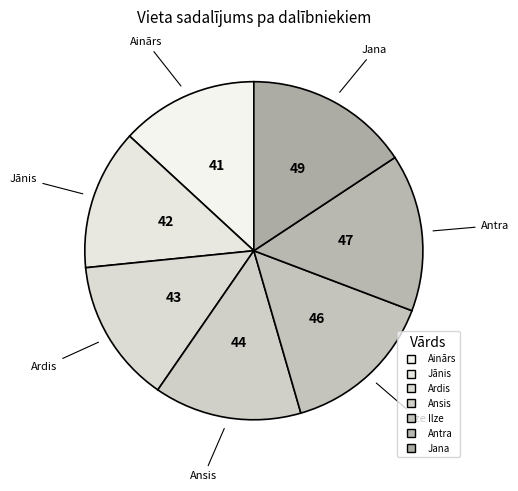

What is the largest slice in the pie chart?

Jana